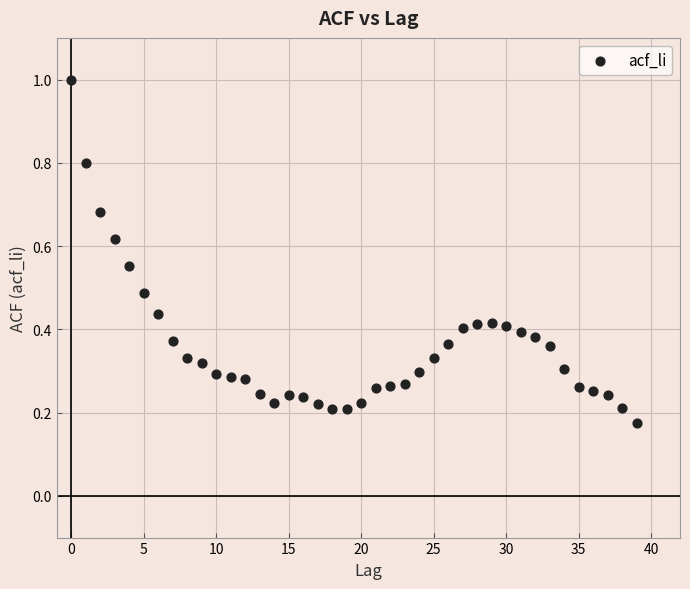

What is the range of Y values (max minus min)?

0.8